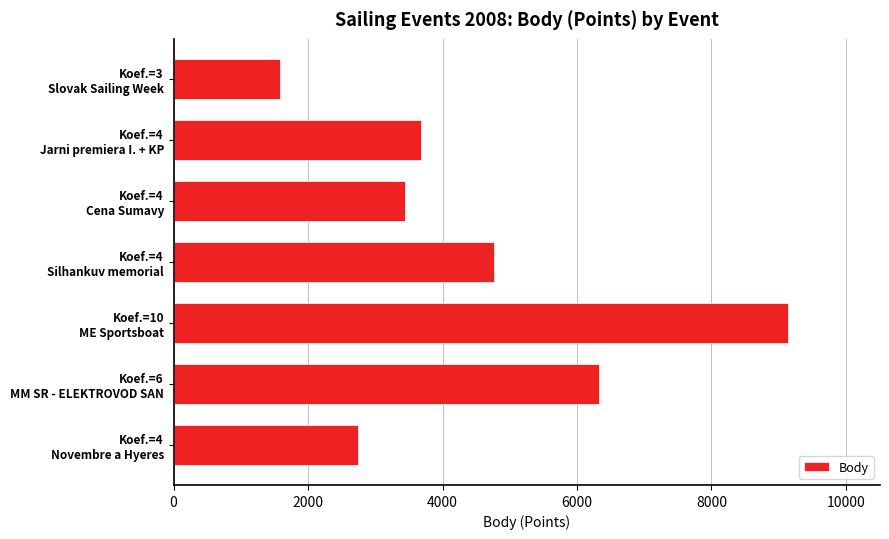

What is the greatest value displayed?

9137